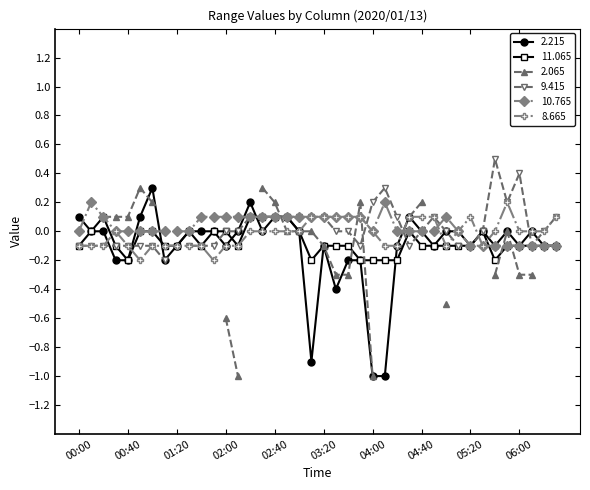

Count the number of categories in the chart.

40